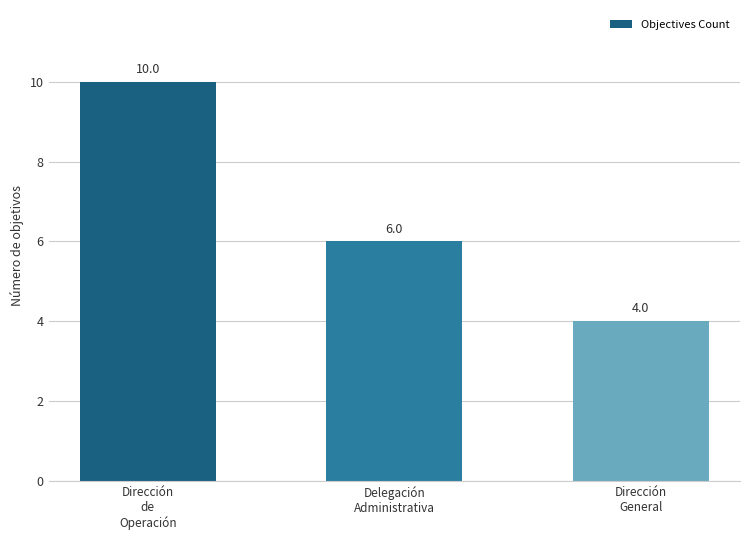

What is the change in value from Dirección
de
Operación to Dirección
General?

-6